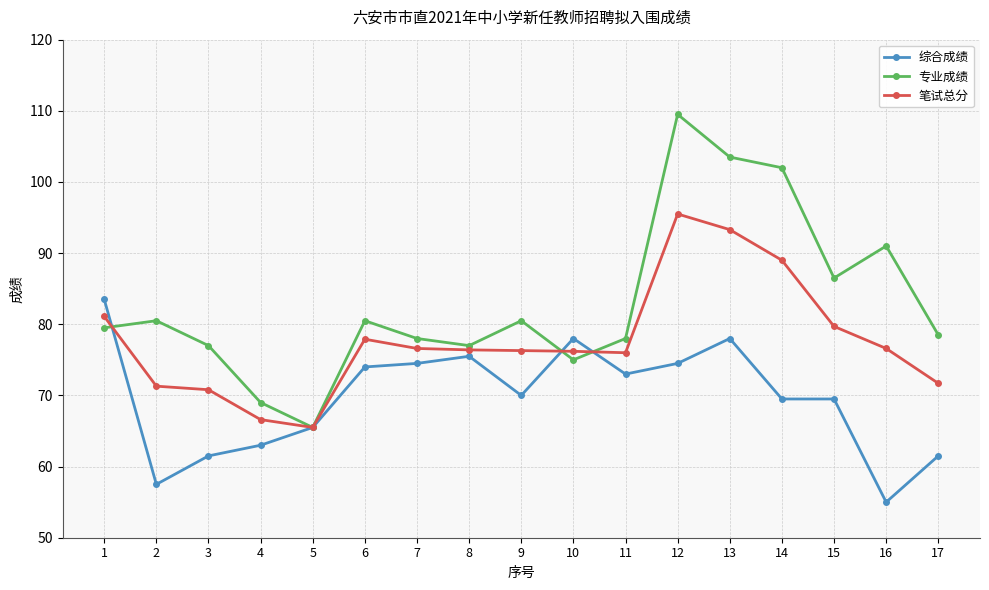

At which category does the chart reach its minimum across all series?

16